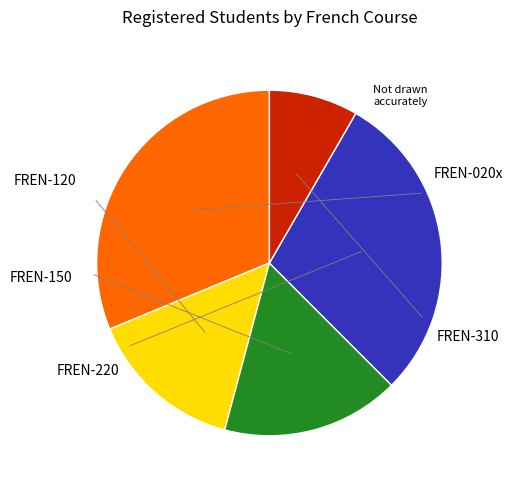

Is there any slice that represents more than half of the pie?

No